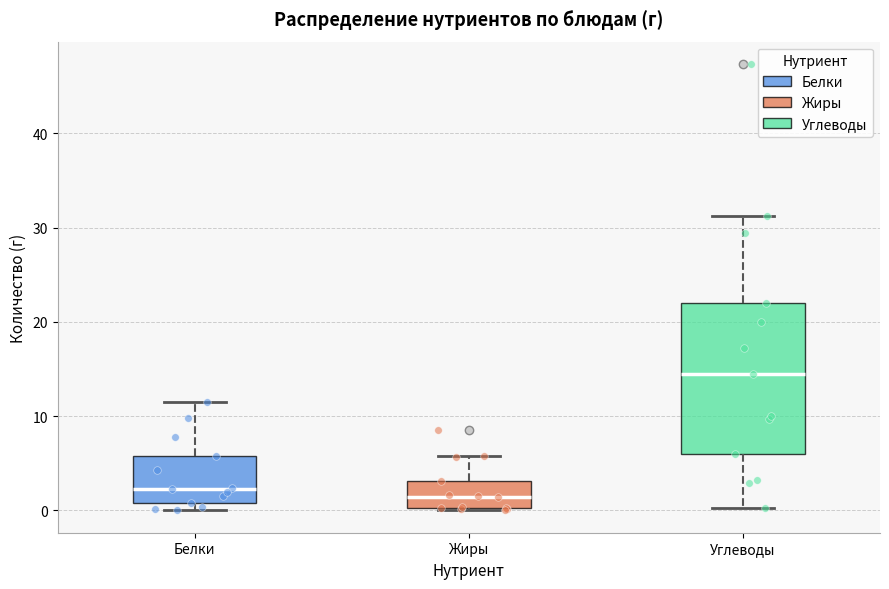

Reading left to right, read every box against the y-axis: the position of its median line, the range the box covers, and the ends of its whiskers. The values are not printed on the chart, so give them approximately, as read against the axis.

Белки: median 2, box 1 to 6, whiskers 0 to 12
Жиры: median 1, box 0 to 3, whiskers 0 to 6
Углеводы: median 14, box 6 to 22, whiskers 0 to 31